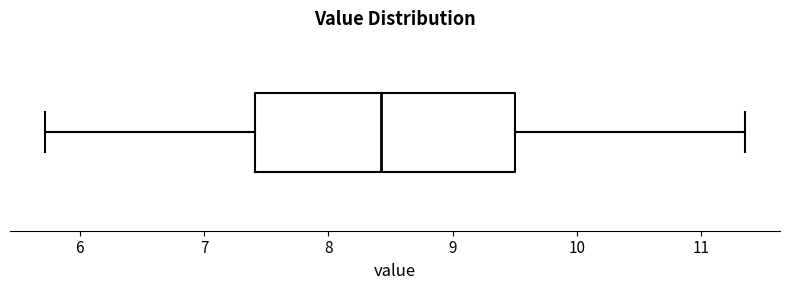

Read this box plot against the x-axis: the position of the median line, the range covered by the box, and the ends of both whiskers. The values are not printed on the chart, so give them approximately, as read against the axis.

median 8.4, box 7.4 to 9.5, whiskers 5.7 to 11.4